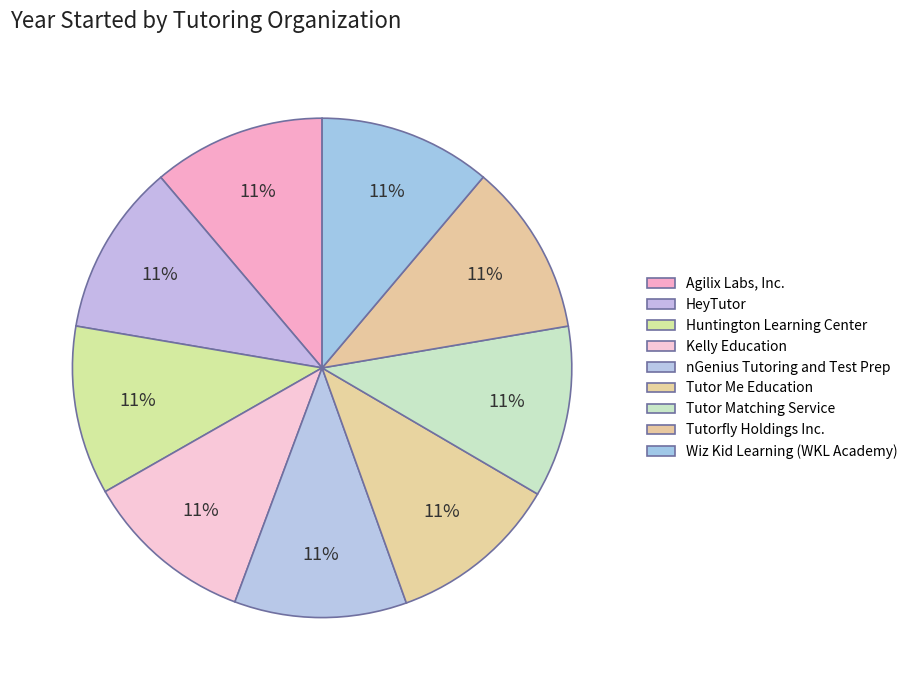

Is the sum of Agilix Labs, Inc. and nGenius Tutoring and Test Prep greater than half?

No